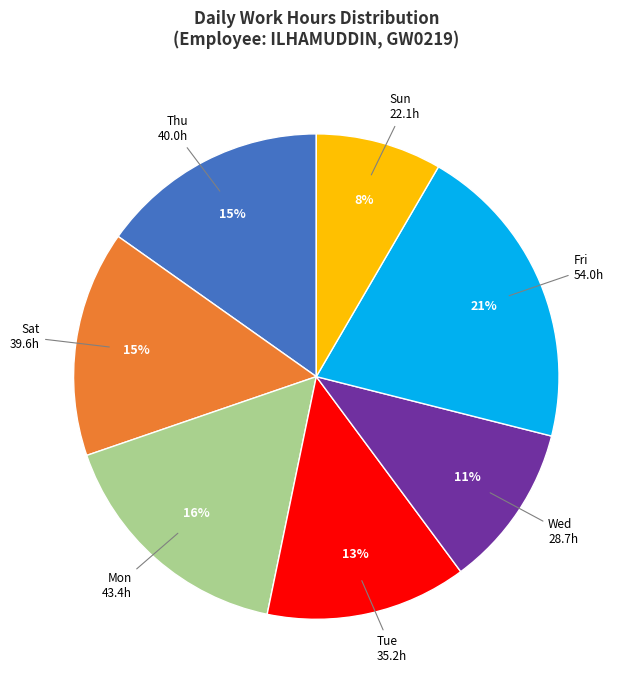

To the nearest percent, what is the average slice percentage?

14%